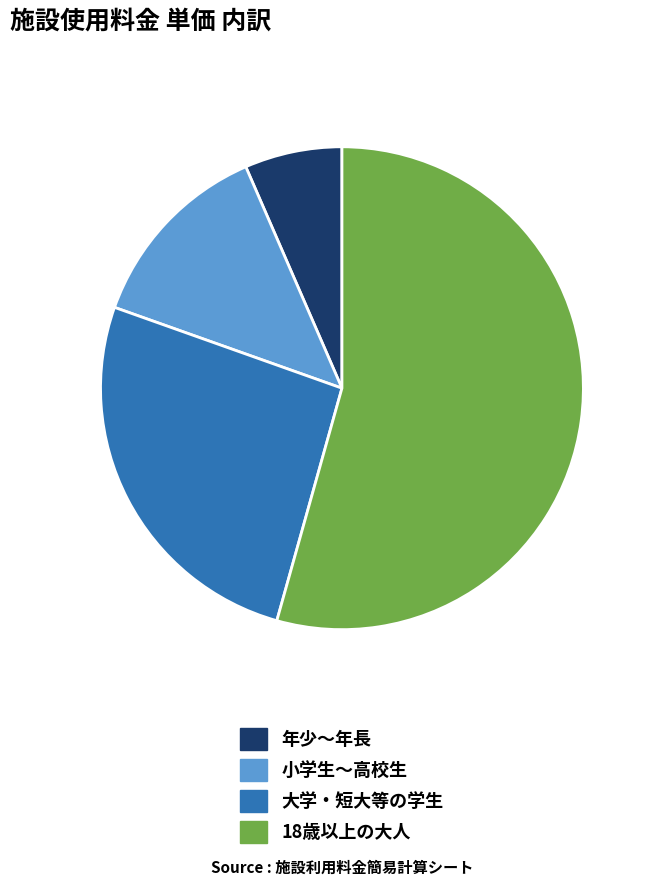

How many slices are in this pie chart?

4